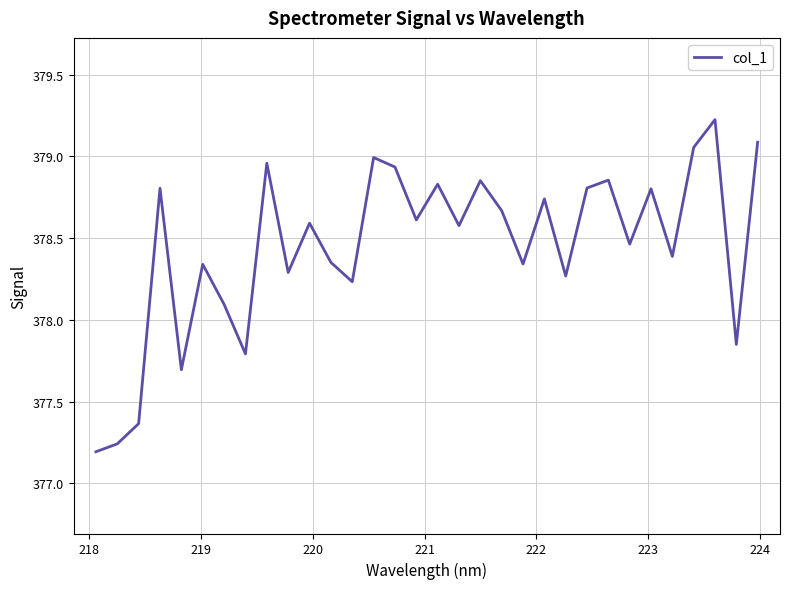

What is the difference between the maximum and minimum values?

2.0